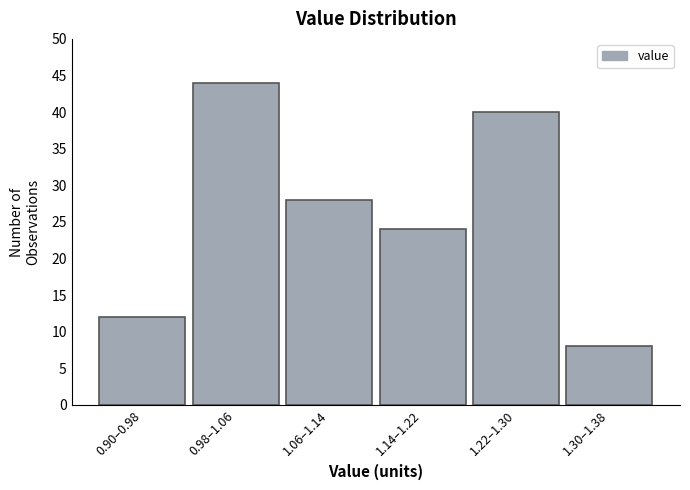

Reading left to right, transcribe all the data shown in this chart.

12	44	28	24	40	8